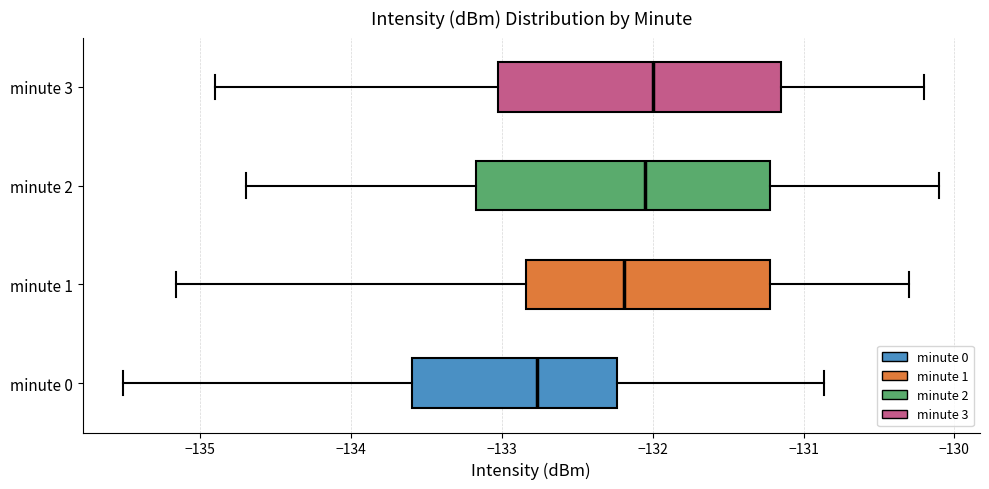

Reading bottom to top, read every box against the x-axis: the position of its median line, the range the box covers, and the ends of its whiskers. The values are not printed on the chart, so give them approximately, as read against the axis.

minute 0: median -132.8, box -133.6 to -132.2, whiskers -135.5 to -130.9
minute 1: median -132.2, box -132.8 to -131.2, whiskers -135.2 to -130.3
minute 2: median -132.0, box -133.2 to -131.2, whiskers -134.7 to -130.1
minute 3: median -132.0, box -133.0 to -131.1, whiskers -134.9 to -130.2